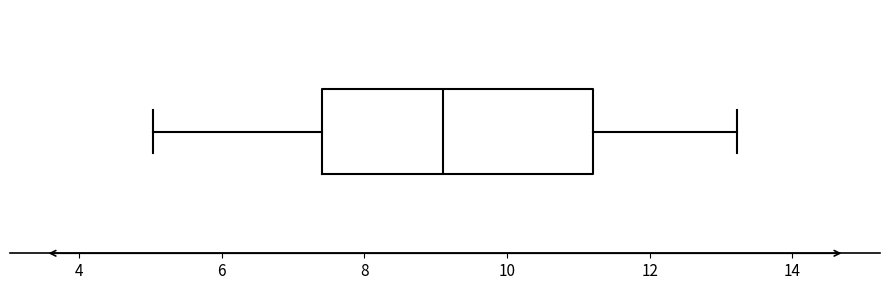

Read this box plot against the x-axis: the position of the median line, the range covered by the box, and the ends of both whiskers. The values are not printed on the chart, so give them approximately, as read against the axis.

median 9.2, box 7.4 to 11.2, whiskers 5.0 to 13.2